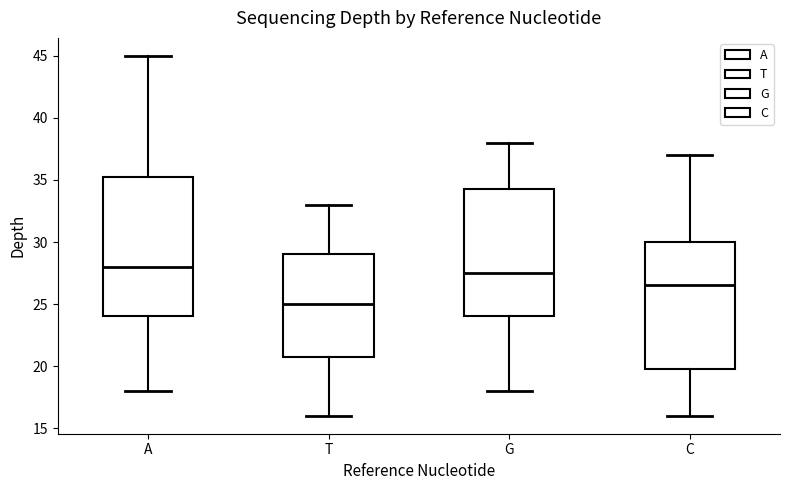

Which box has the highest median line?

A